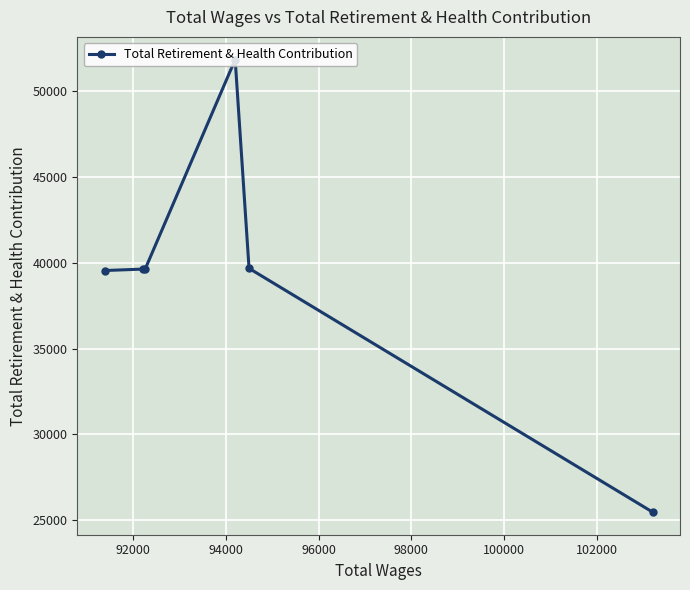

What is the difference between the maximum and second lowest values?

12308